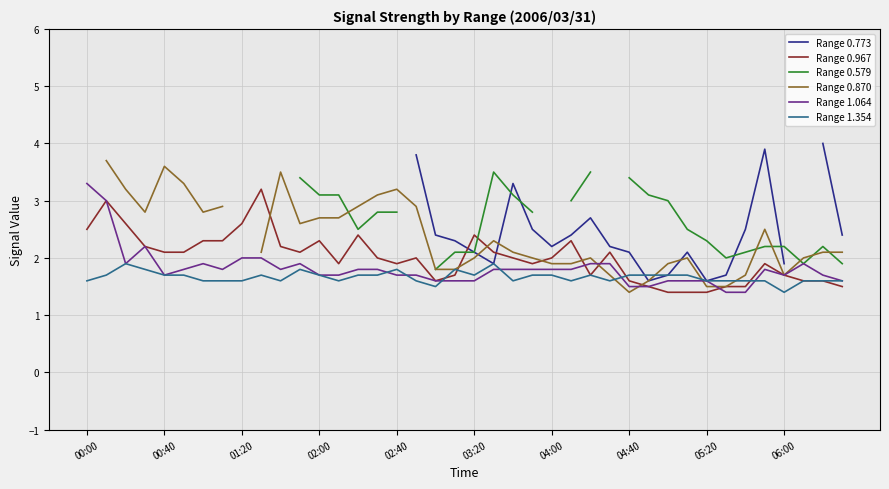

Is it true that Range 1.354 equals 1.9 at 06:00?

False